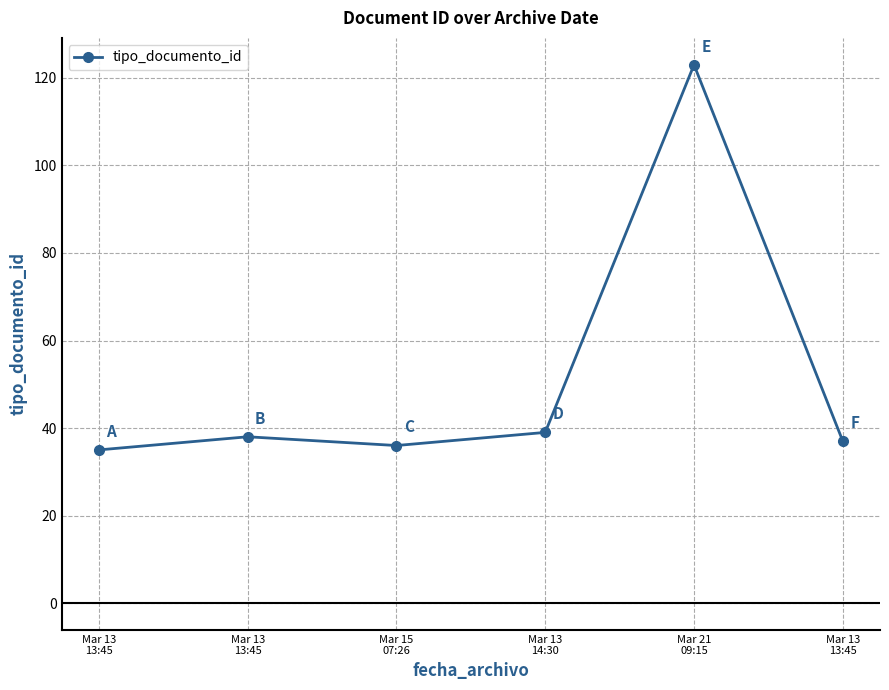

Is it true that the value at Mar 15
07:26 is 36?

True